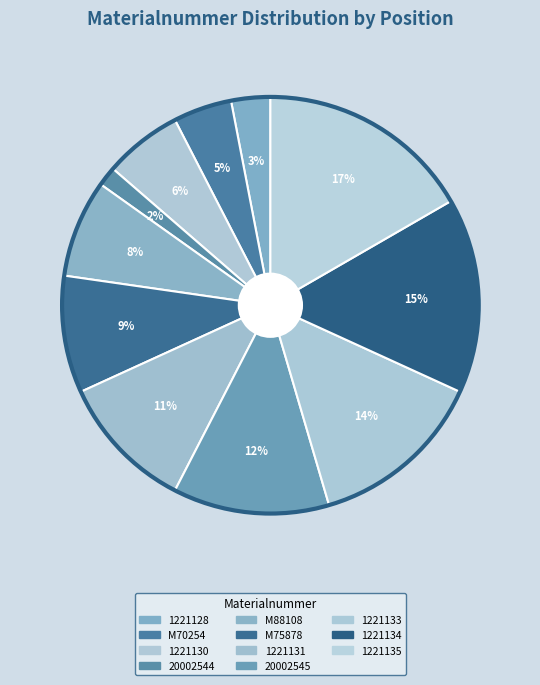

How many slices are in this pie chart?

11